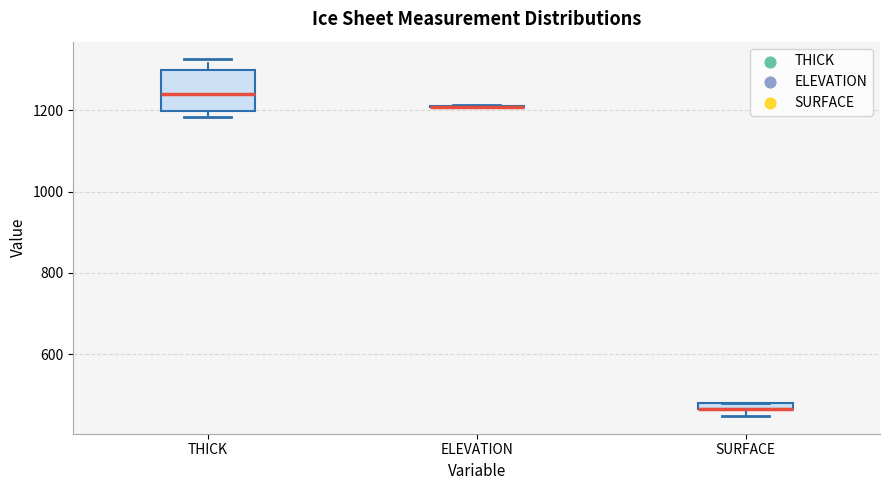

Which box is the tallest, from its lower edge to its upper edge?

THICK